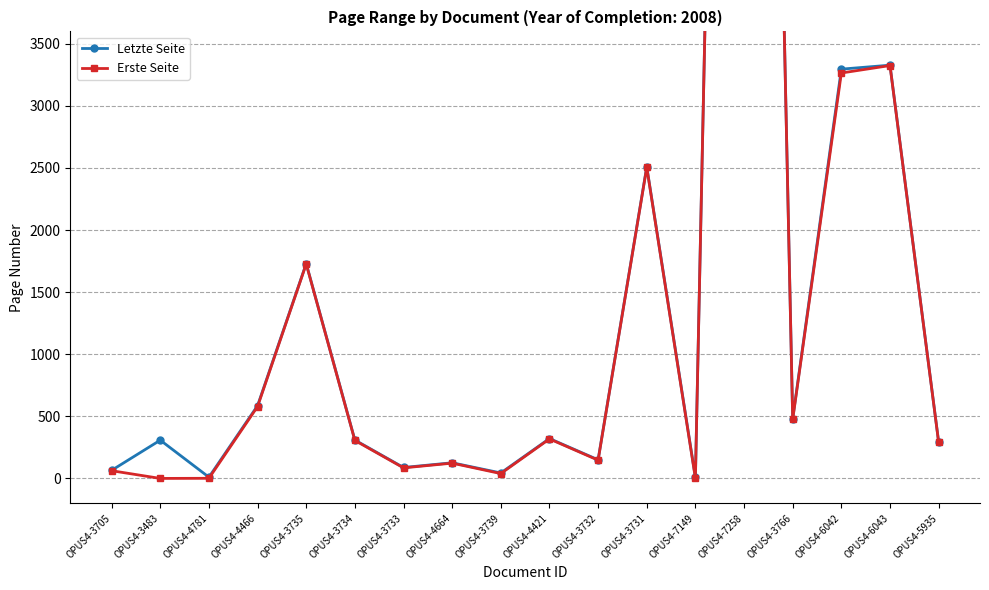

What is the highest value of the Erste Seite series?

18507